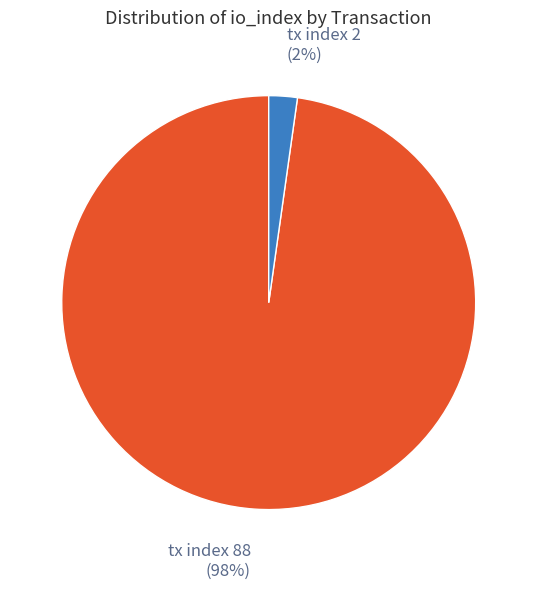

Count the number of slices in the pie.

2